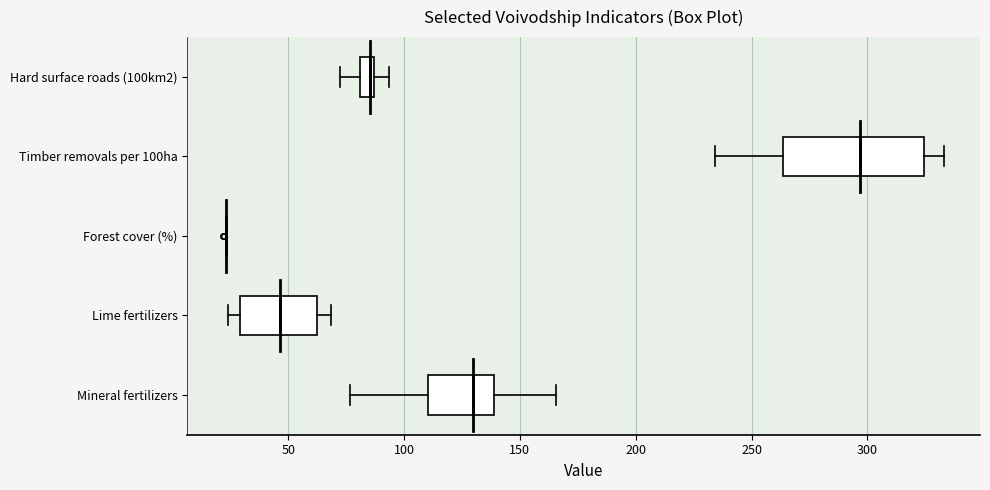

Which box is the widest, from its left edge to its right edge?

Timber removals per 100ha